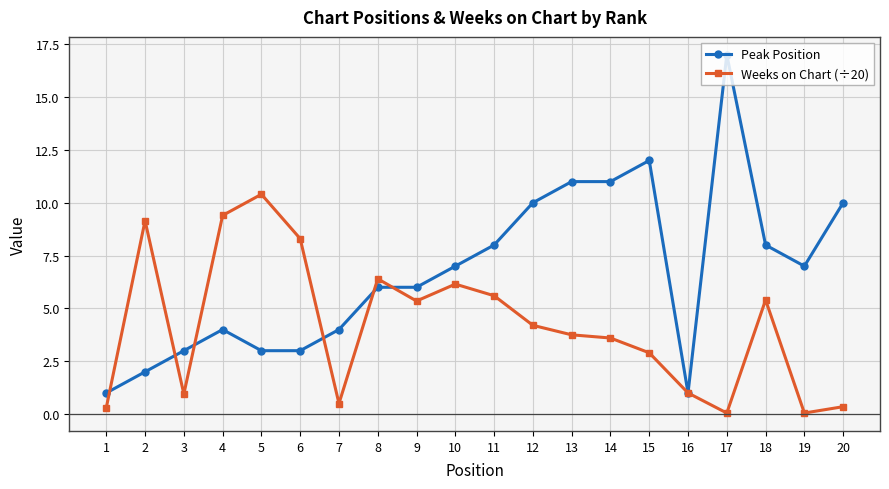

What is the lowest value of the Peak Position series?

1.0